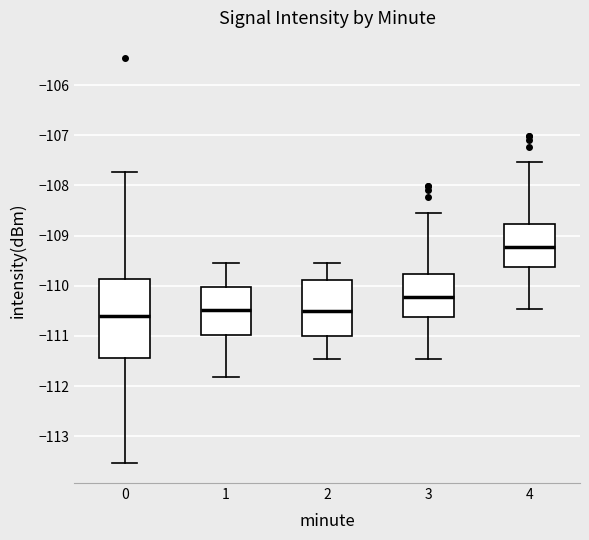

Reading left to right, transcribe this box plot: for each box, give where its median line is, the range the box spans, and where its two whiskers end, as read against the y-axis. The values are not printed on the chart, so give them approximately, as read against the axis.

0: median -110.6, box -111.4 to -109.9, whiskers -113.5 to -107.7
1: median -110.5, box -111.0 to -110.0, whiskers -111.8 to -109.5
2: median -110.5, box -111.0 to -109.9, whiskers -111.5 to -109.5
3: median -110.2, box -110.6 to -109.8, whiskers -111.5 to -108.5
4: median -109.2, box -109.6 to -108.8, whiskers -110.5 to -107.5